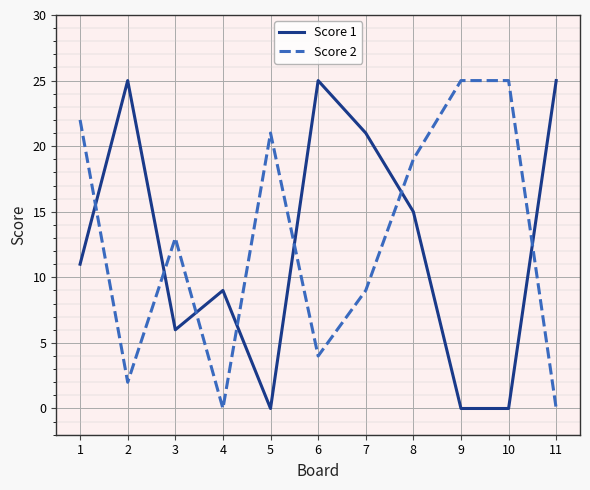

Reading right to left, transcribe all the data shown in this chart.

Score 1: 25	0	0	15	21	25	0	9	6	25	11
Score 2: 0	25	25	19	9	4	21	0	13	2	22